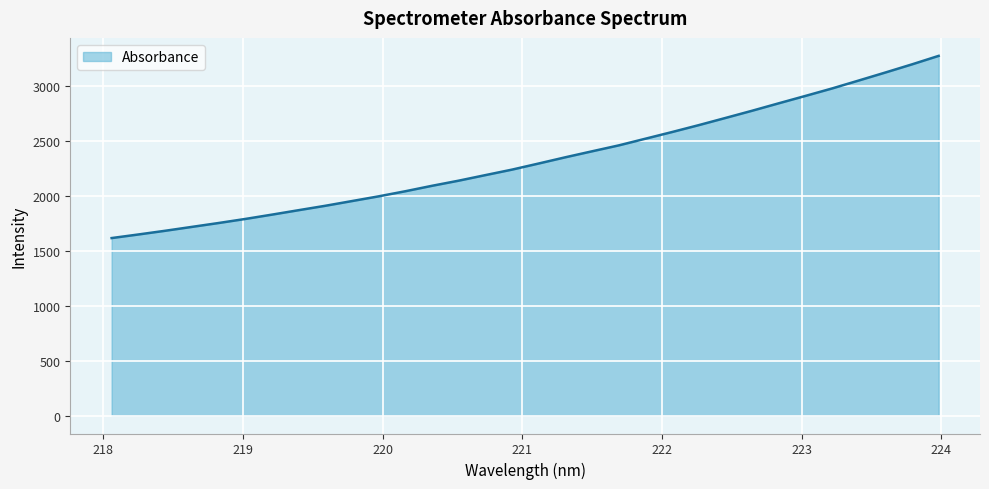

What is the smallest value displayed?

1618.0